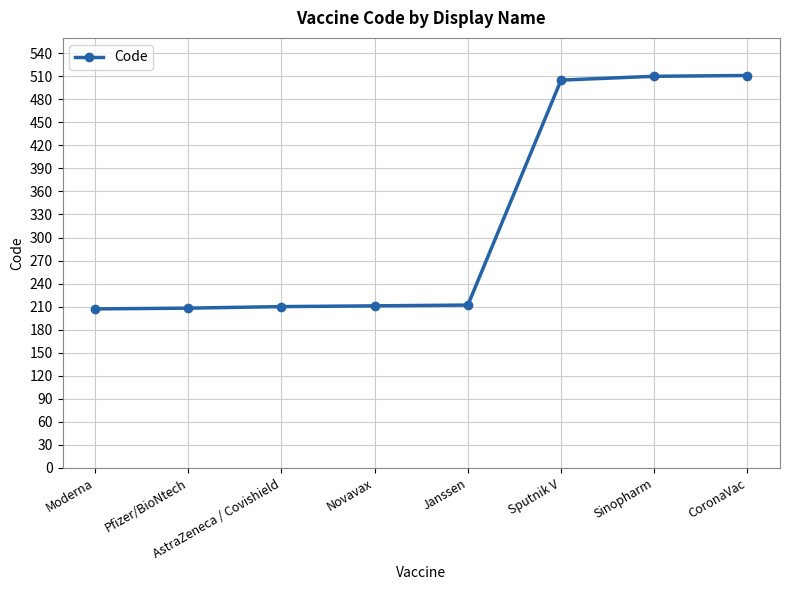

What is the greatest value displayed?

511